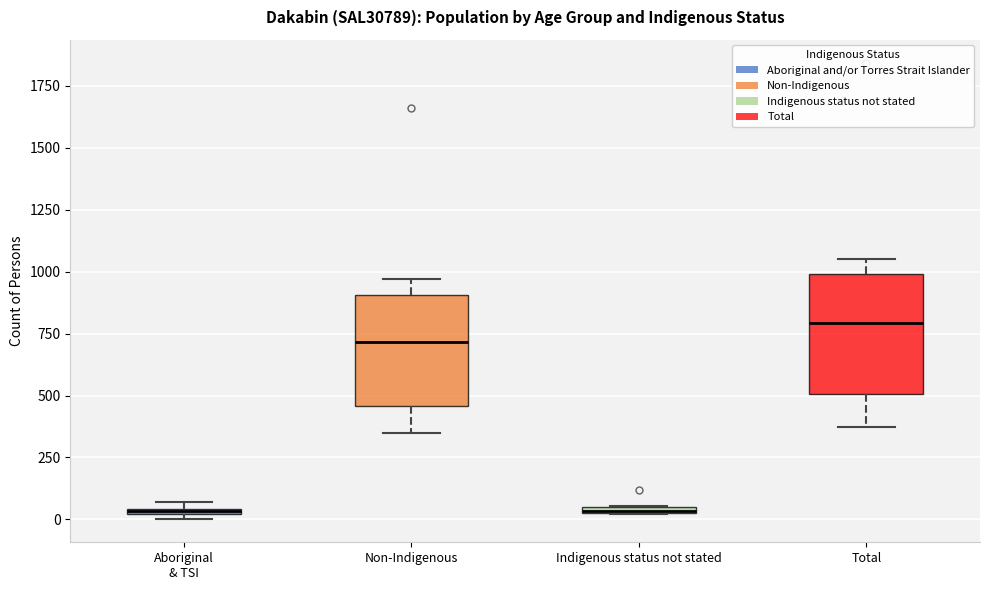

Where is the lower edge of the box for Aboriginal & TSI on the y-axis? The values are not printed on the chart, so give them approximately, as read against the axis.

0